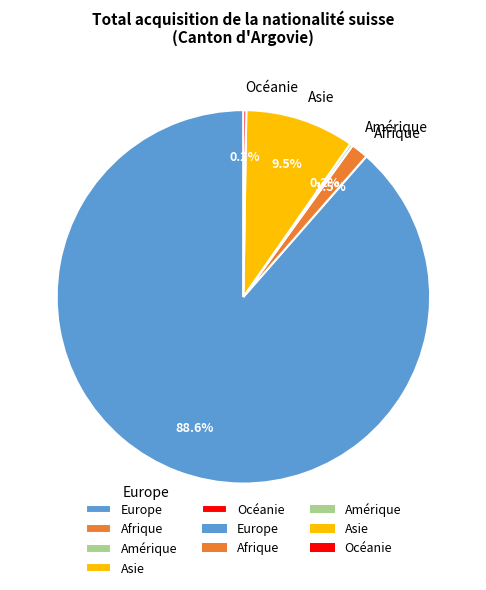

To the nearest percent, what percentage of the pie is Europe?

89%